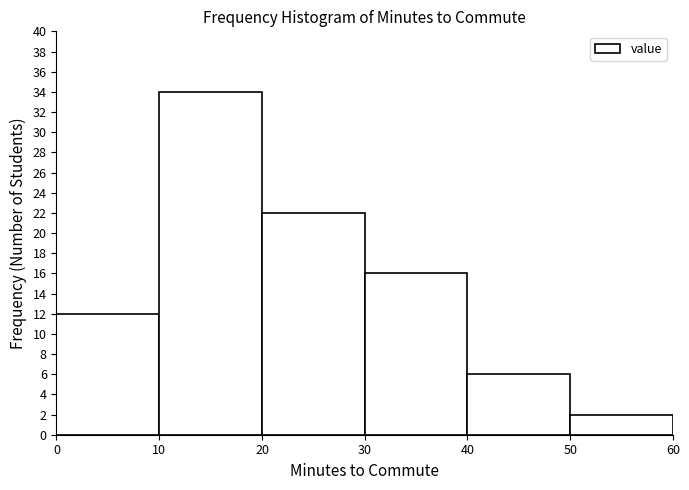

Reading left to right, list every bar in this chart as the range it spans on the x-axis followed by its height. The values are not printed on the chart, so give them approximately, as read against the axis.

0 to 10: 12
10 to 20: 34
20 to 30: 22
30 to 40: 16
40 to 50: 6
50 to 60: 2